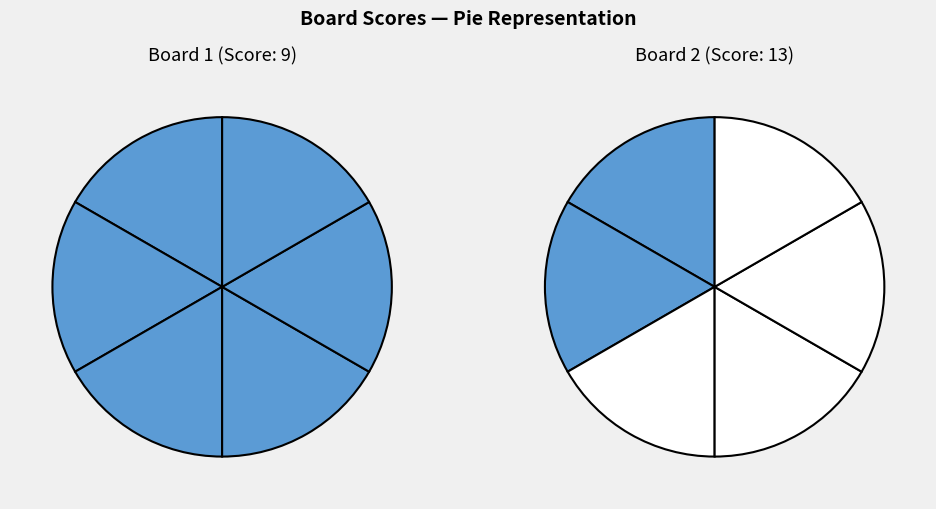

What is the smallest slice in the pie chart?

1